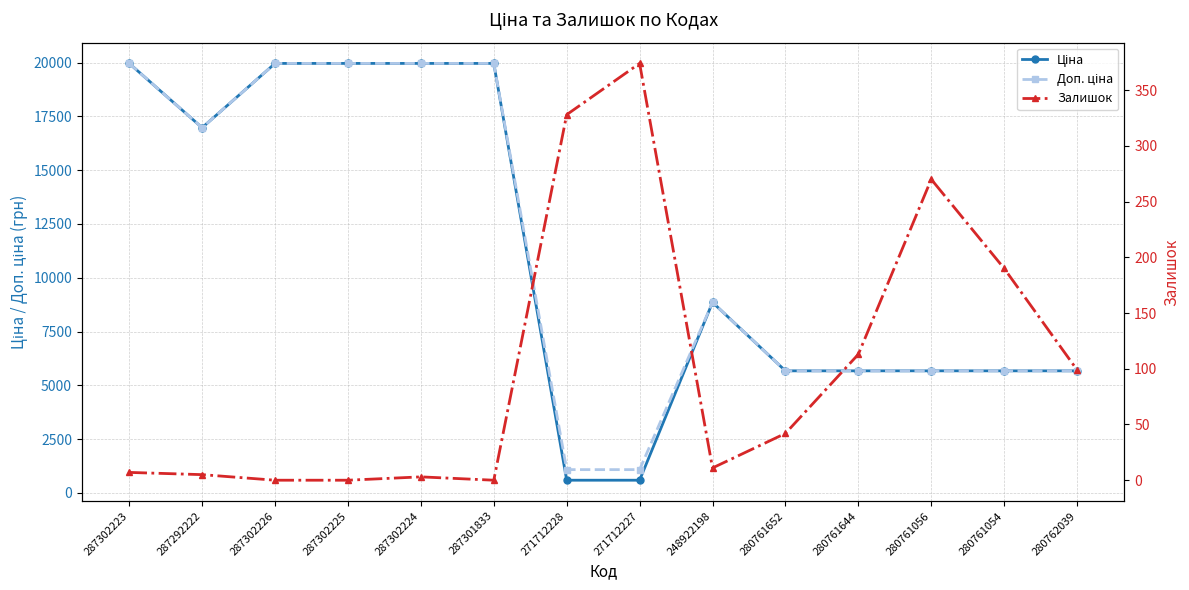

What is the approximate value of Залишок at 287302224?

3.0